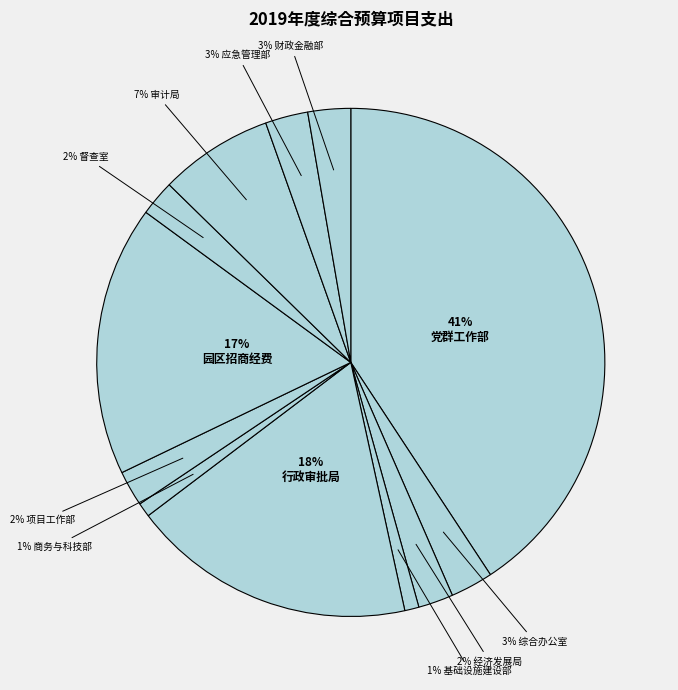

Which slice is the largest?

党群工作部